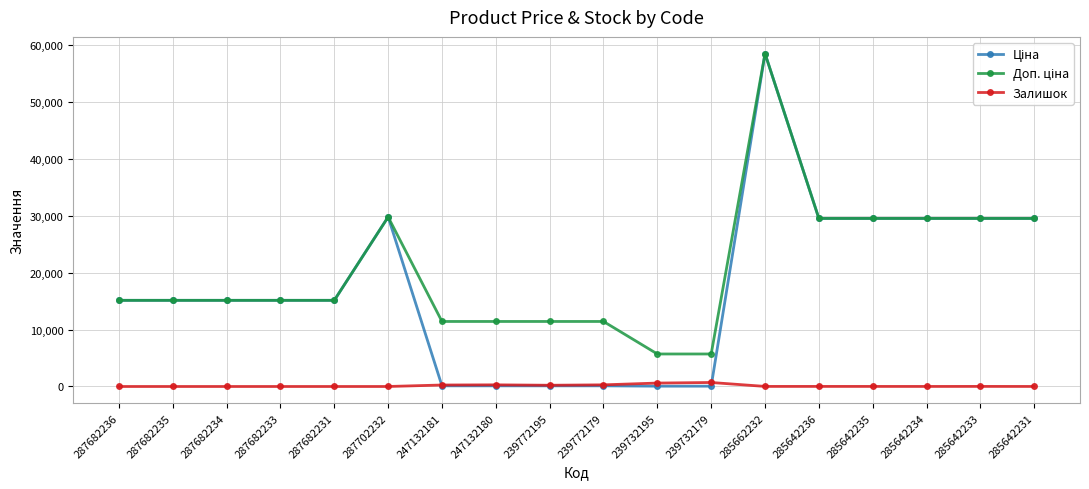

What is the greatest value displayed?

58426.5